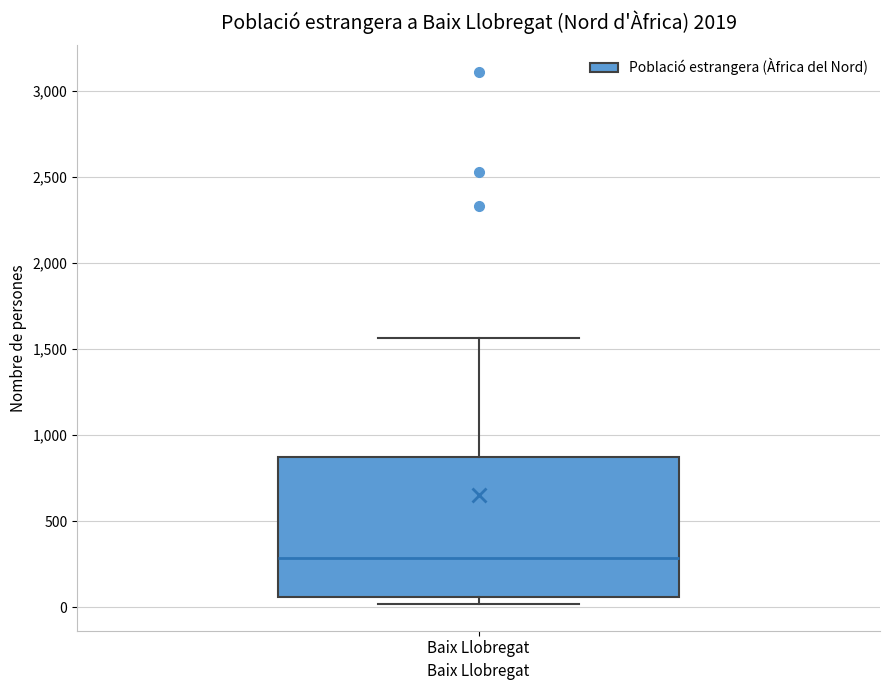

Read this box plot against the y-axis: the position of the median line, the range covered by the box, and the ends of both whiskers. The values are not printed on the chart, so give them approximately, as read against the axis.

median 300, box 50 to 850, whiskers 0 to 1550